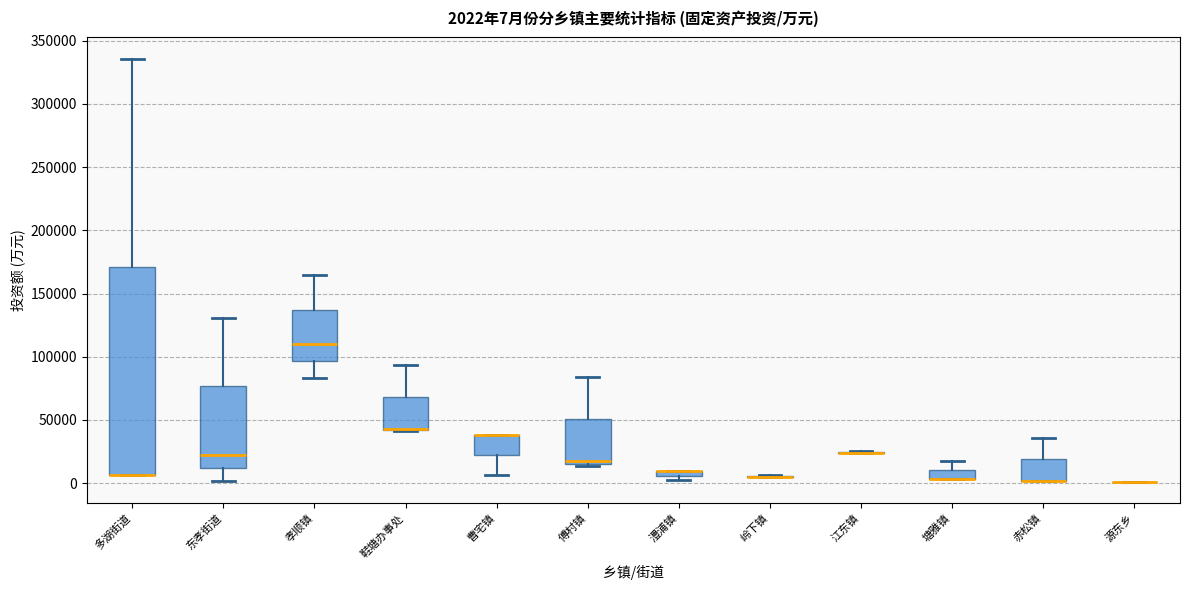

Which box is the tallest, from its lower edge to its upper edge?

多湖街道